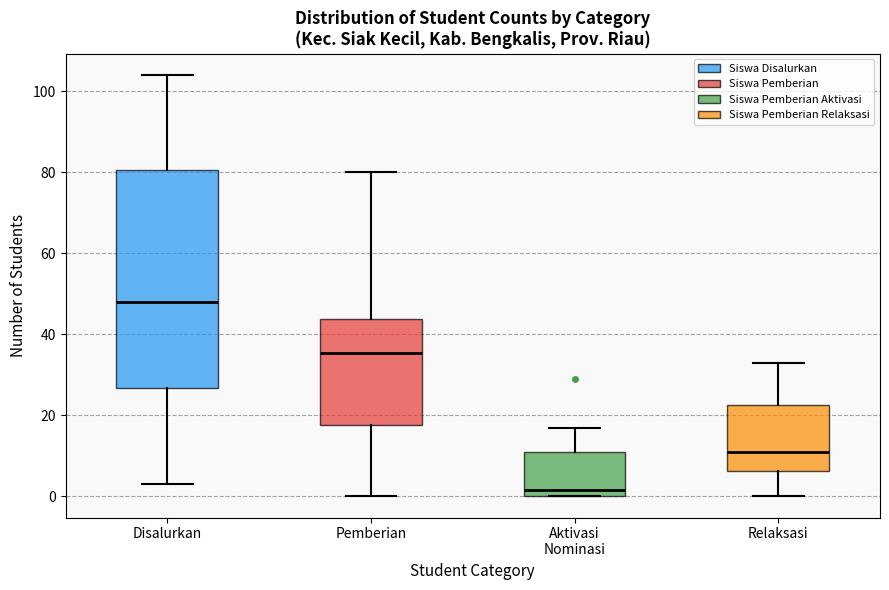

Comparing the boxes themselves (not the whiskers), which one is the tallest?

Disalurkan